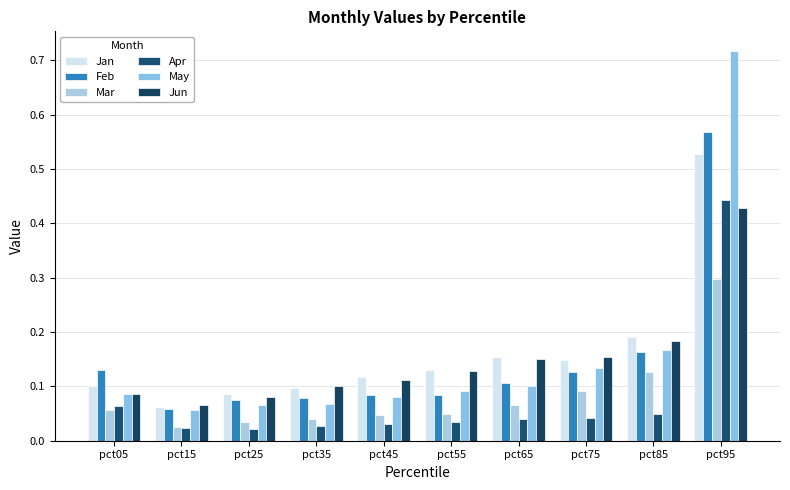

Does the chart contain stacked bars?

No